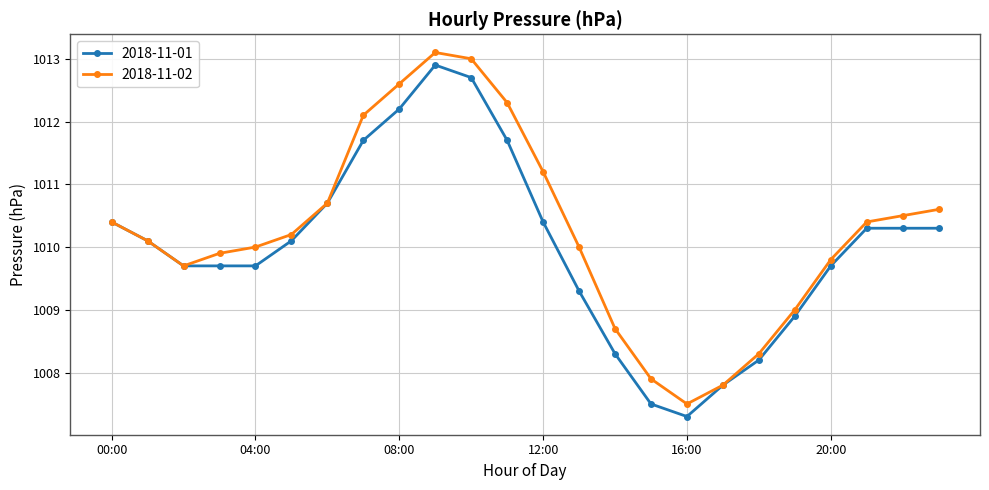

How many data points does each series have?

24